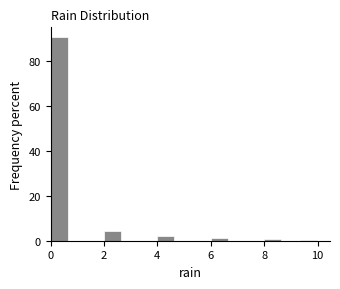

Around what value on the x-axis is the tallest bar? Give the approximate position of its centre, as read against the axis.

0.4